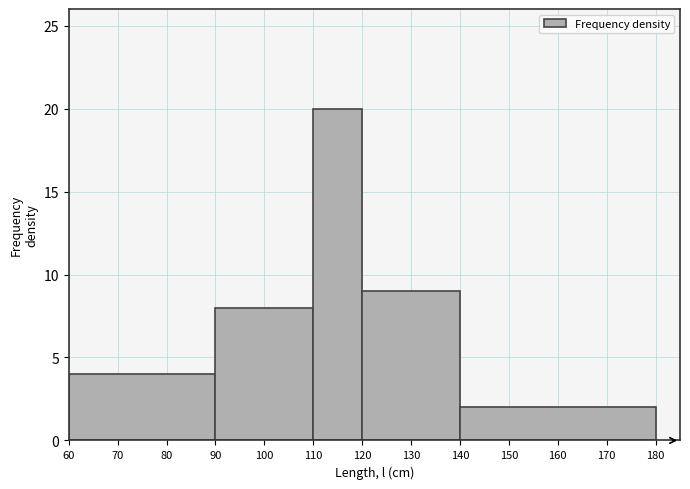

Which range on the x-axis has the tallest bar?

110 to 120